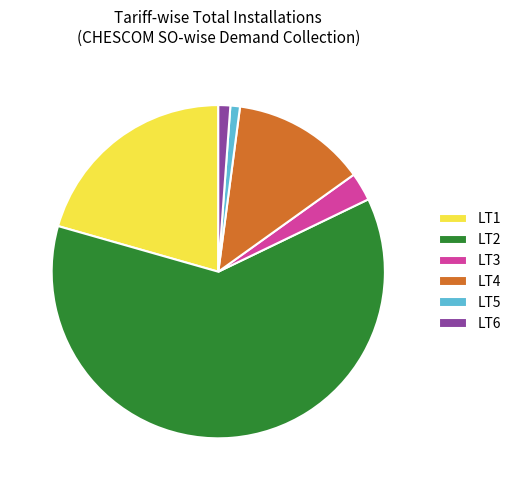

What is the ratio of the value at LT1 to the value at LT4?

1.6